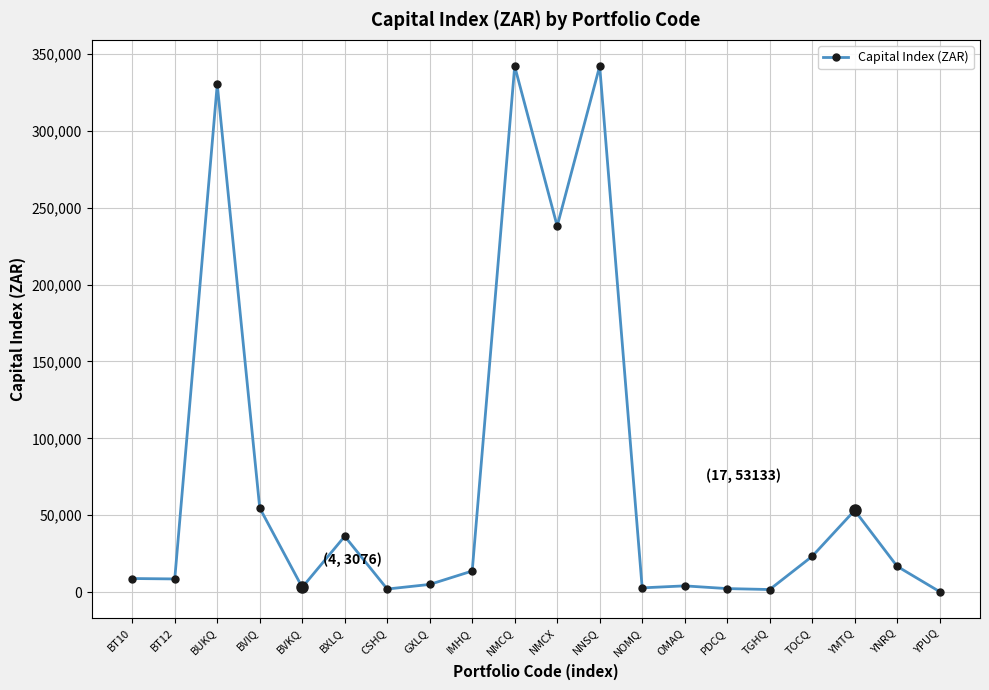

At which label does the data first exceed 13690?

BUKQ